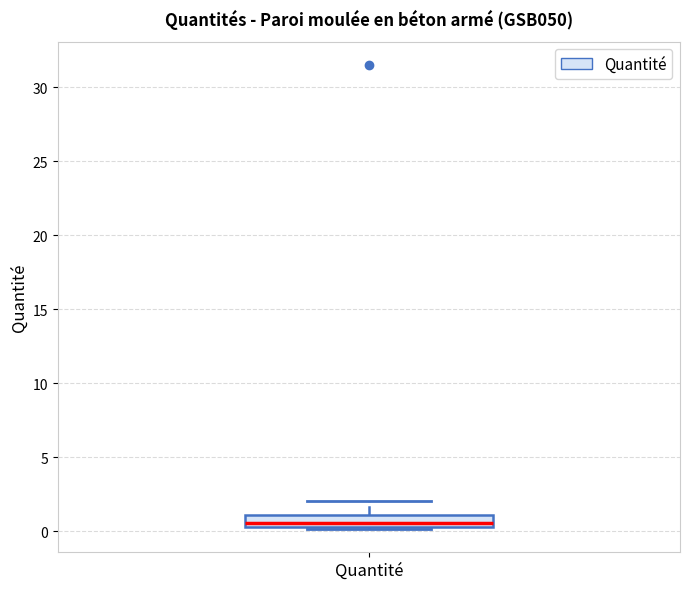

Transcribe this box plot: give where the median line is, the range the box spans, and where the two whiskers end, as read against the y-axis. The values are not printed on the chart, so give them approximately, as read against the axis.

median 0.5 (just above the box's lower edge), box 0.5 to 1.0, whiskers 0.0 to 2.0